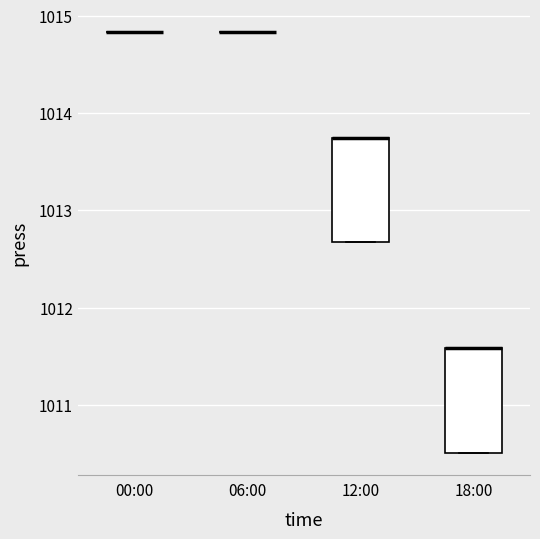

Reading left to right, transcribe this box plot: for each box, give where its median line is, the range the box spans, and where its two whiskers end, as read against the y-axis. The values are not printed on the chart, so give them approximately, as read against the axis.

00:00: box collapsed to a line at 1014.8, whiskers 1014.8 to 1014.8
06:00: box collapsed to a line at 1014.8, whiskers 1014.8 to 1014.8
12:00: median 1013.8 (drawn on the box's upper edge), box 1012.7 to 1013.8, whiskers 1012.7 to 1013.8
18:00: median 1011.6 (drawn on the box's upper edge), box 1010.5 to 1011.6, whiskers 1010.5 to 1011.6